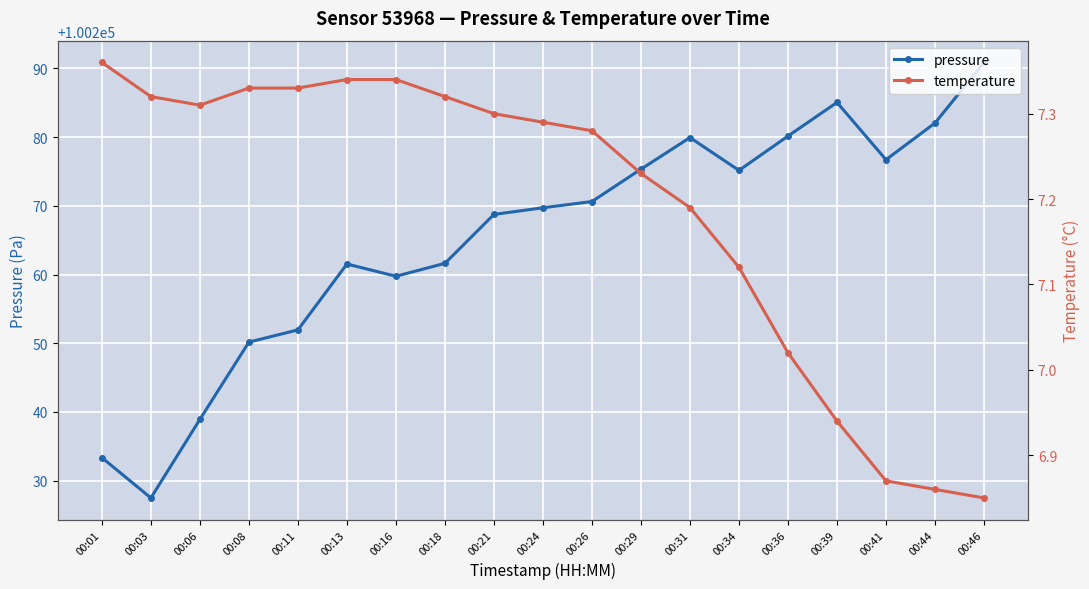

Reading left to right, what are all the values shown in this chart?

pressure: 00:01=100233.3	00:03=100227.5	00:06=100238.9	00:08=100250.2	00:11=100251.9	00:13=100261.5	00:16=100259.8	00:18=100261.6	00:21=100268.8	00:24=100269.7	00:26=100270.6	00:29=100275.3	00:31=100279.9	00:34=100275.2	00:36=100280.2	00:39=100285.1	00:41=100276.7	00:44=100282.1	00:46=100290.9
temperature: 00:01=7.4	00:03=7.3	00:06=7.3	00:08=7.3	00:11=7.3	00:13=7.3	00:16=7.3	00:18=7.3	00:21=7.3	00:24=7.3	00:26=7.3	00:29=7.2	00:31=7.2	00:34=7.1	00:36=7.0	00:39=6.9	00:41=6.9	00:44=6.9	00:46=6.8